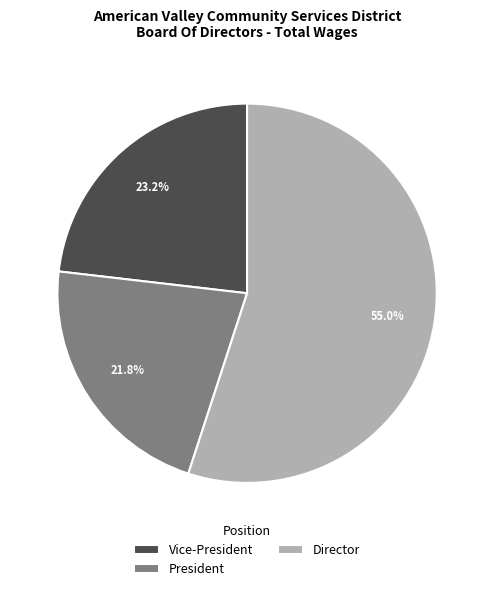

Is Director the majority of the pie?

Yes